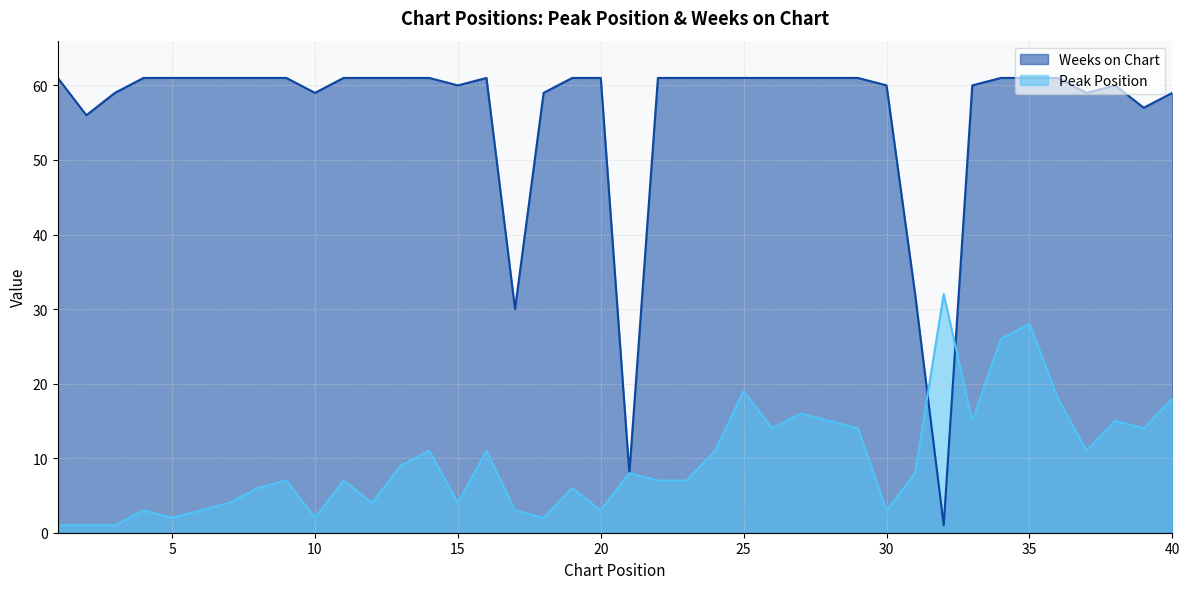

The Weeks on Chart series shows 16 at 1. True or false?

False